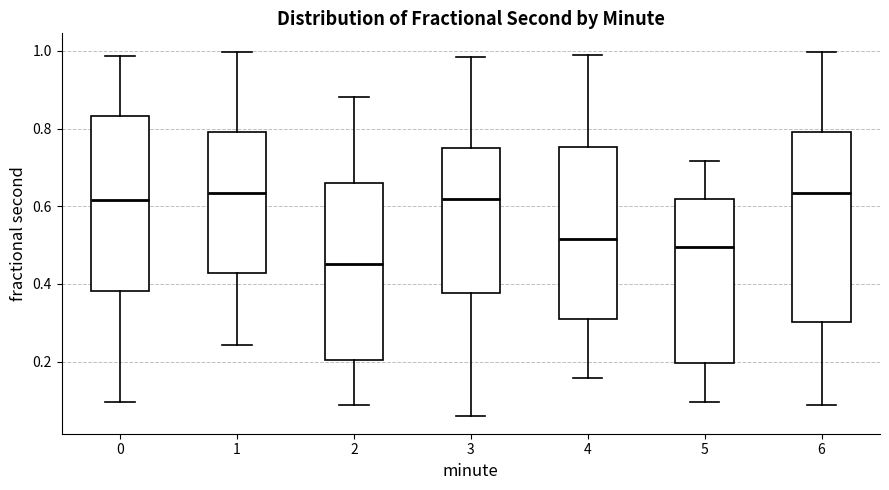

Which box has the lowest median line?

2